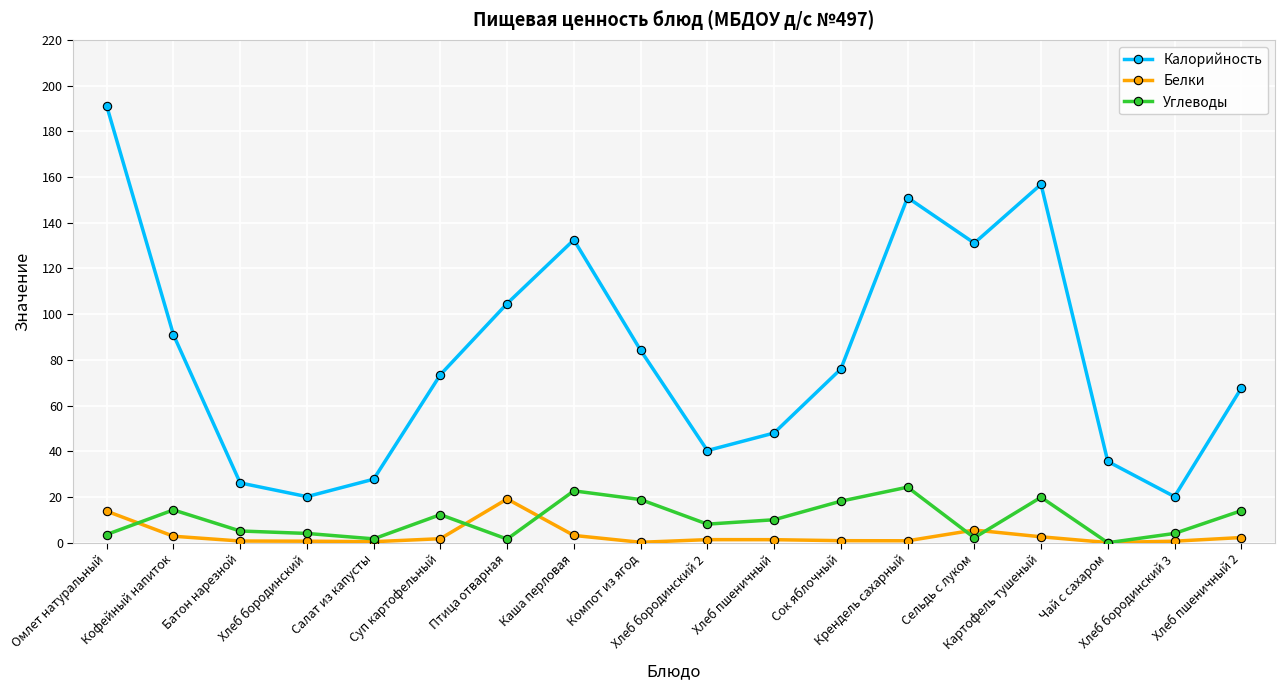

Is the value of Белки at Хлеб бородинский greater than the value of Калорийность at Чай с сахаром?

No